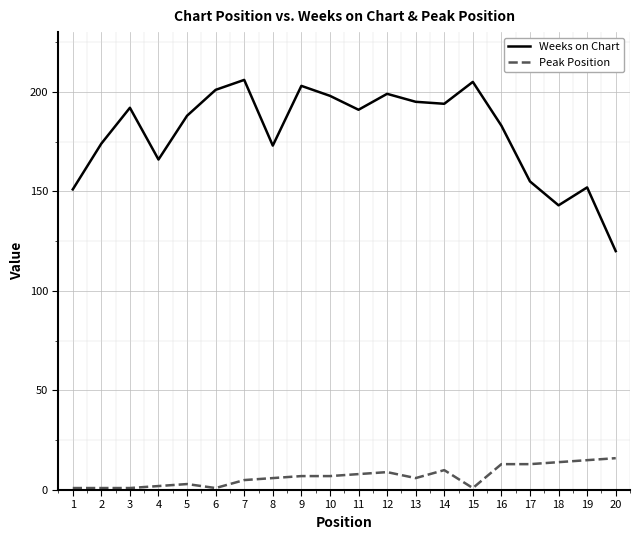

Is the value of Peak Position at 6 greater than the value of Weeks on Chart at 12?

No